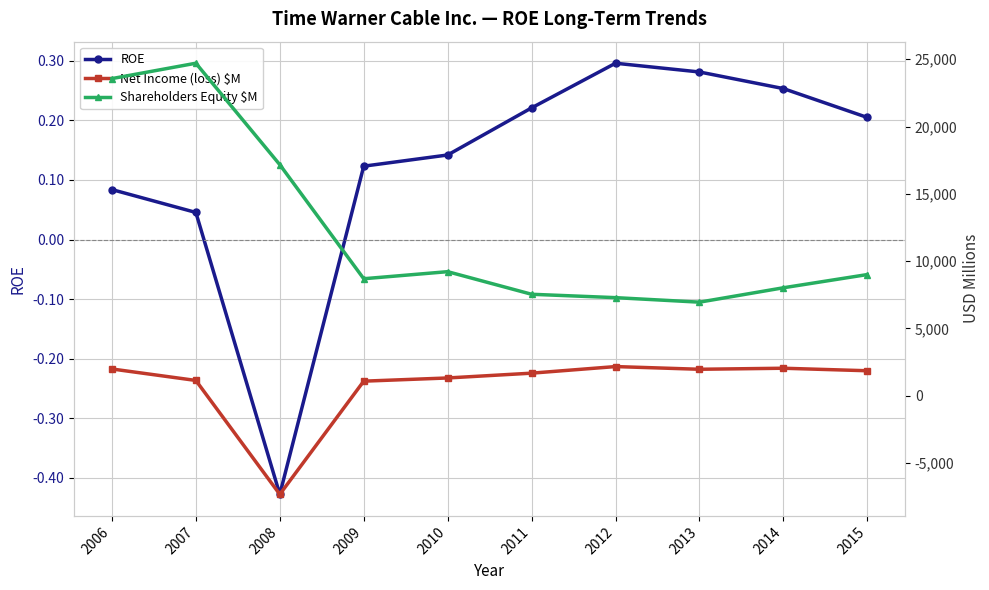

At which label does Shareholders Equity $M first exceed 8995?

2006